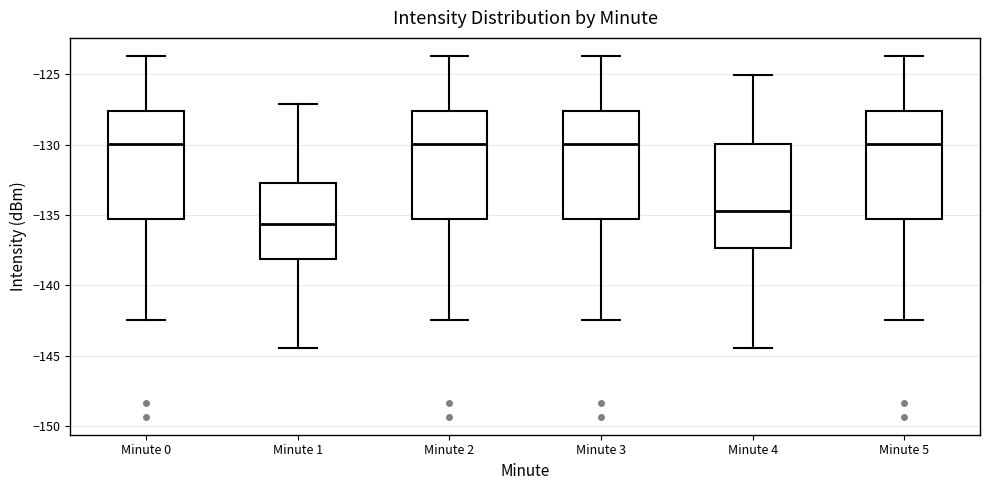

Where does the median line of the box for Minute 4 sit on the y-axis? The values are not printed on the chart, so give them approximately, as read against the axis.

-134.5